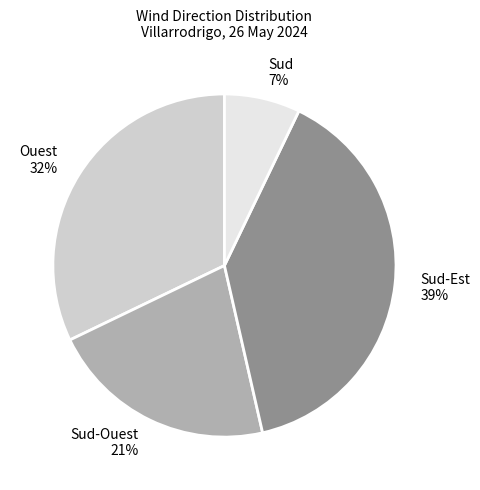

To the nearest percent, what percentage of the pie is Sud-Ouest?

21%